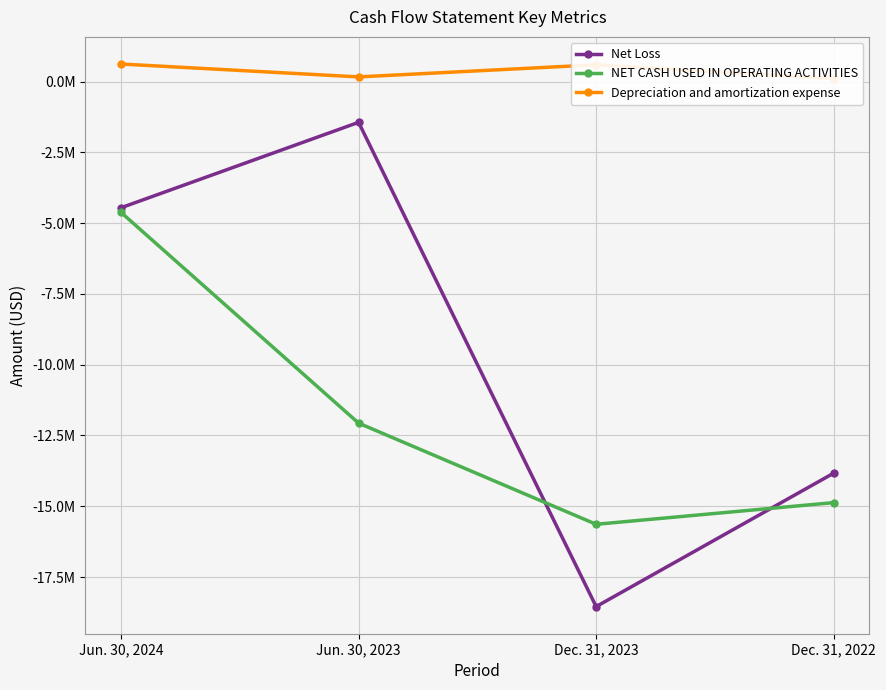

What are all the series names shown in the legend?

Net Loss, NET CASH USED IN OPERATING ACTIVITIES, Depreciation and amortization expense